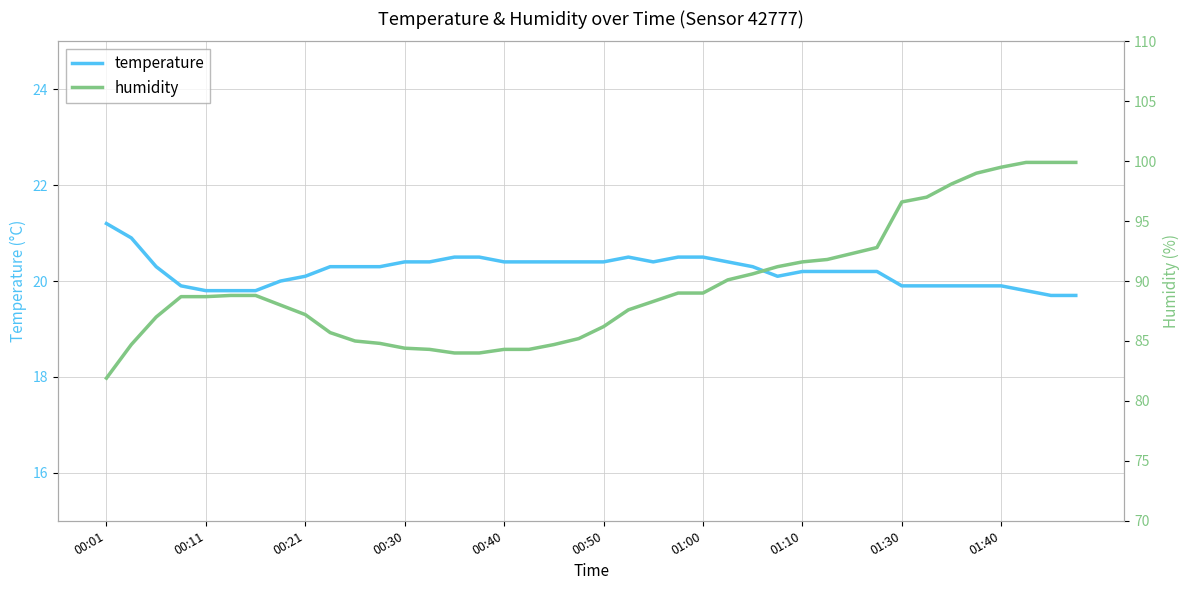

What is the highest value of the temperature series?

21.2